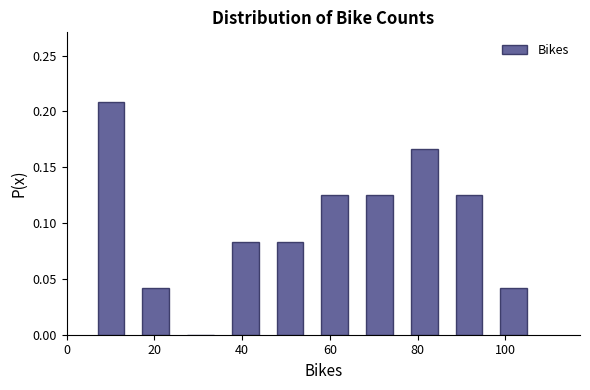

What is the height of the bar covering 76.4 to 86.6 on the x-axis? Neither the bar edges nor the heights are printed on the chart, so give them approximately, as read against the axes.

0.165